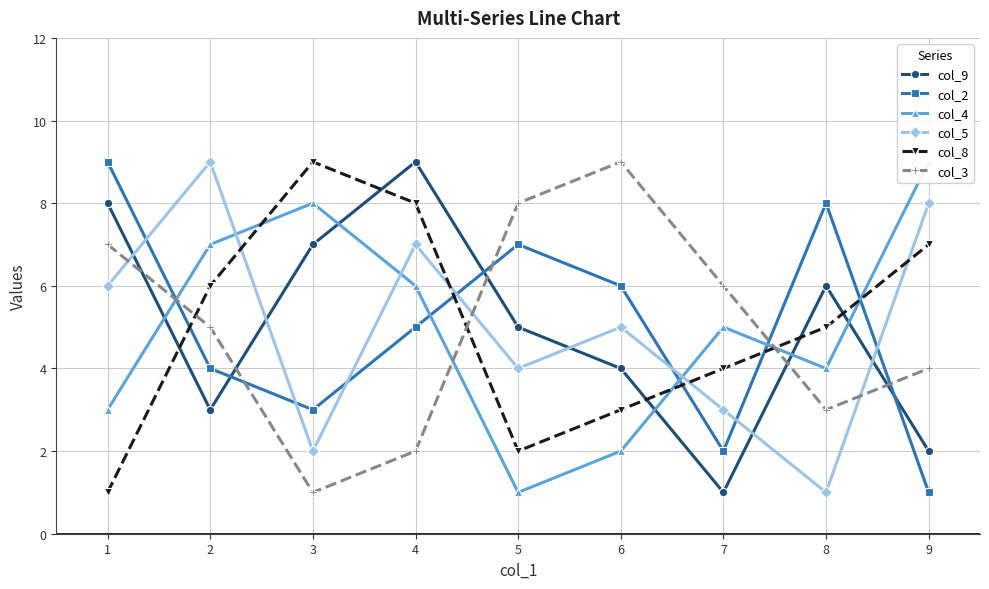

What is the sum of all col_3 values?

45